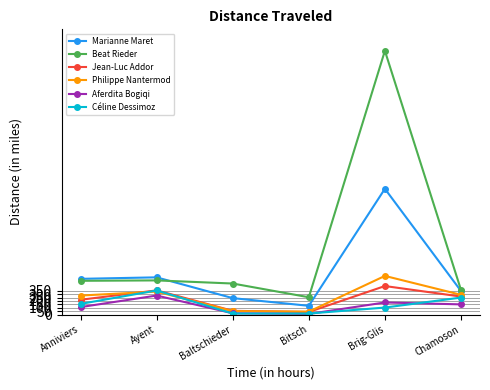

What is the total value across all series at Bitsch?

489